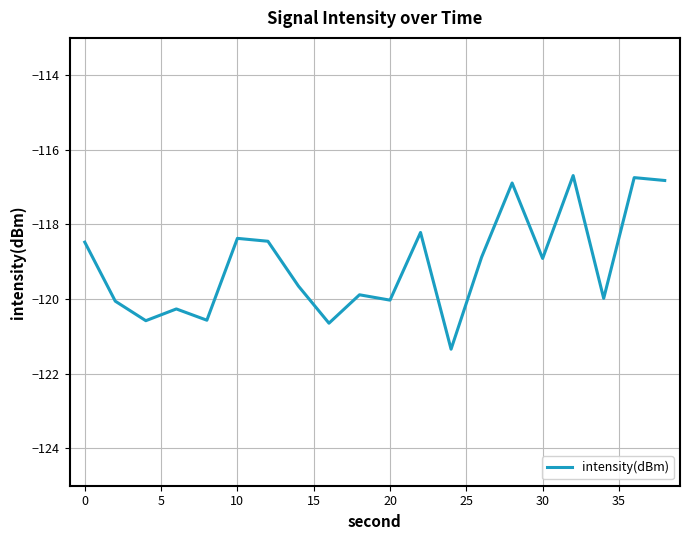

What is the greatest value displayed?

-116.7